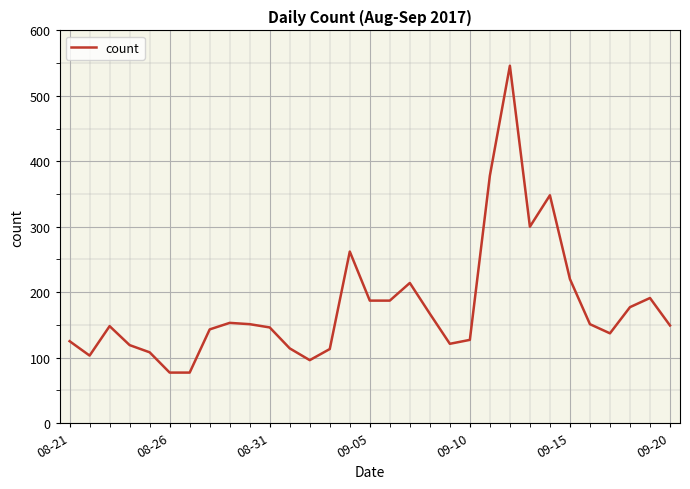

Count the number of categories in the chart.

31